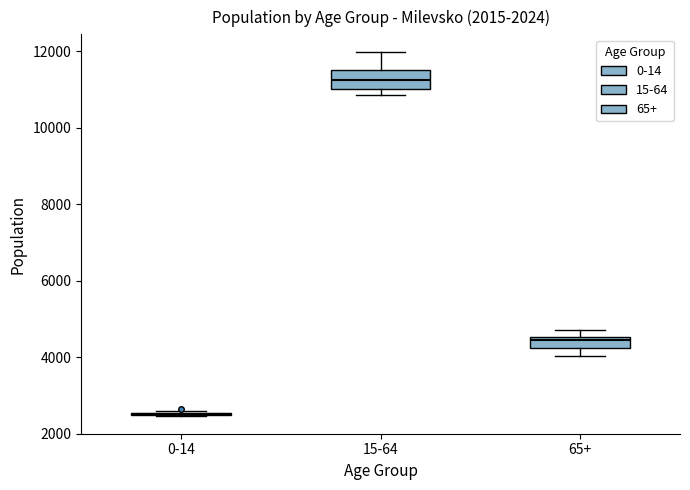

Where does the upper whisker of the box for 15-64 end on the y-axis? The values are not printed on the chart, so give them approximately, as read against the axis.

12000